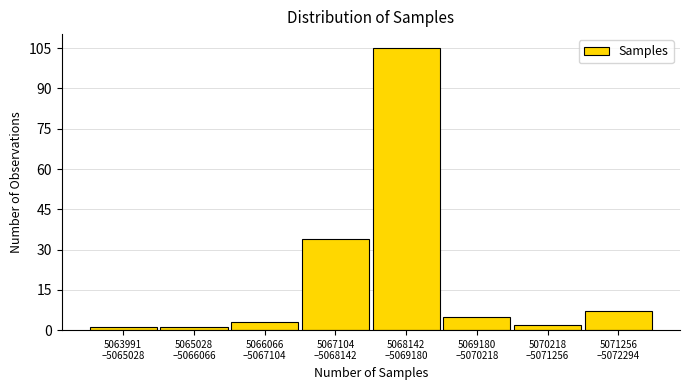

Reading right to left, transcribe all the data shown in this chart.

7	2	5	105	34	3	1	1